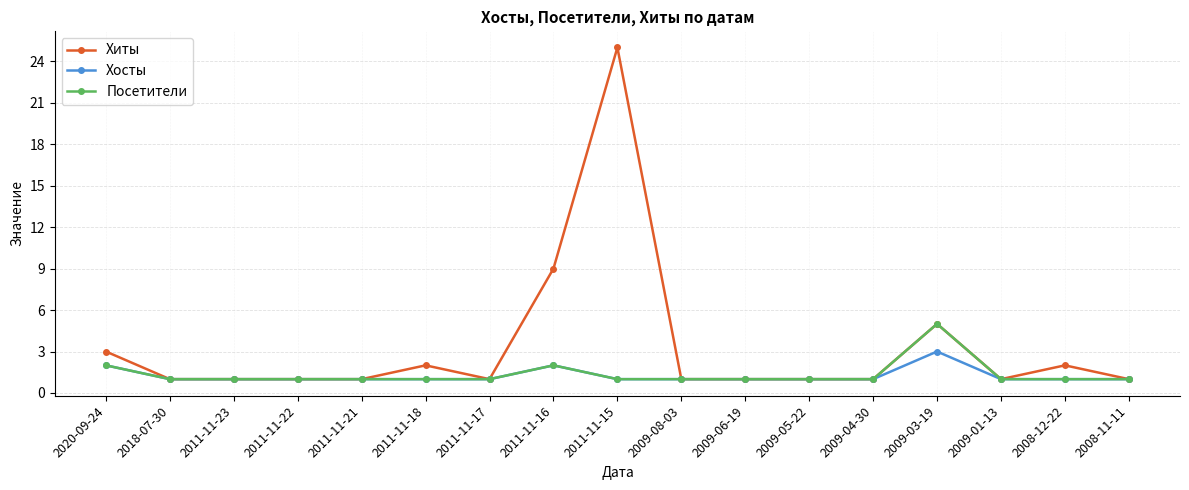

What is the difference between the second highest and second lowest values in the Хиты series?

8